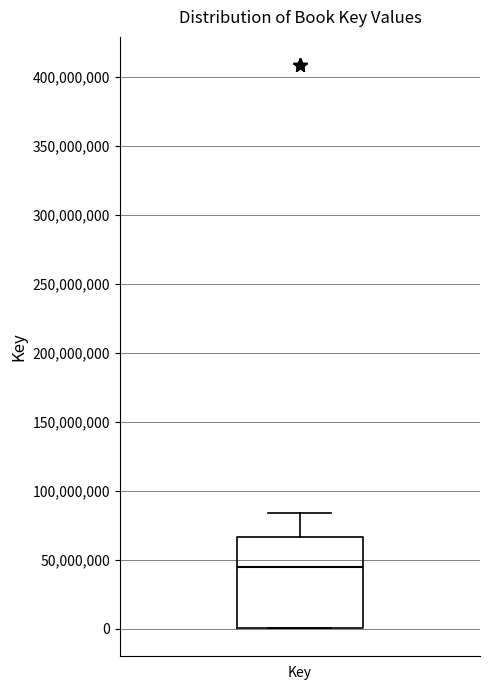

Read this box plot against the y-axis: the position of the median line, the range covered by the box, and the ends of both whiskers. The values are not printed on the chart, so give them approximately, as read against the axis.

median 45000000, box 0 to 65000000, whiskers 0 to 85000000